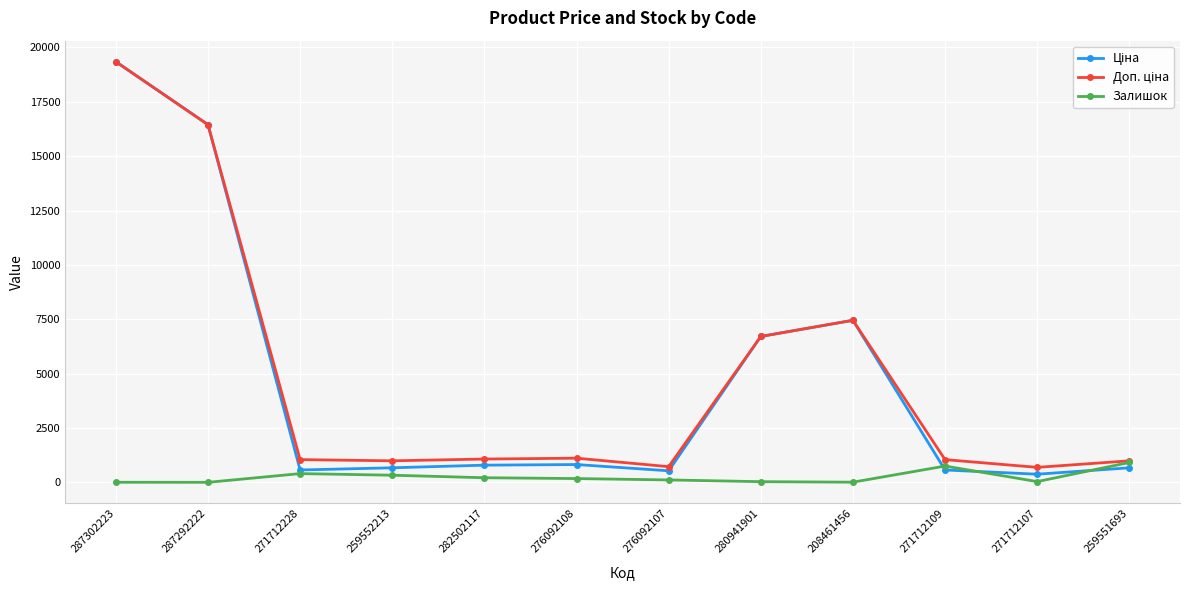

The Залишок series shows 331.0 at 259552213. True or false?

True